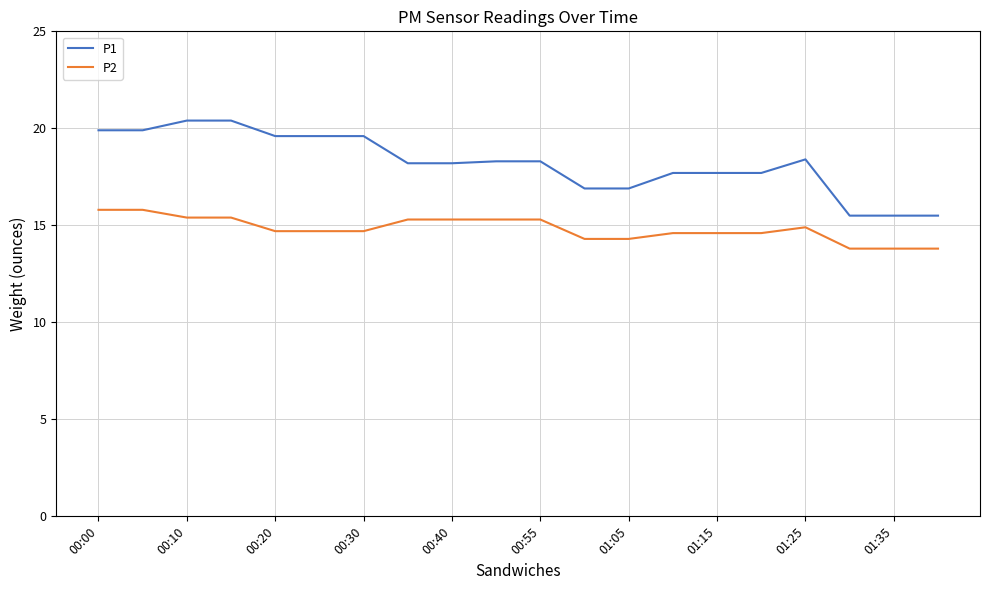

What is the difference between the maximum and minimum values in the P1 series?

4.9